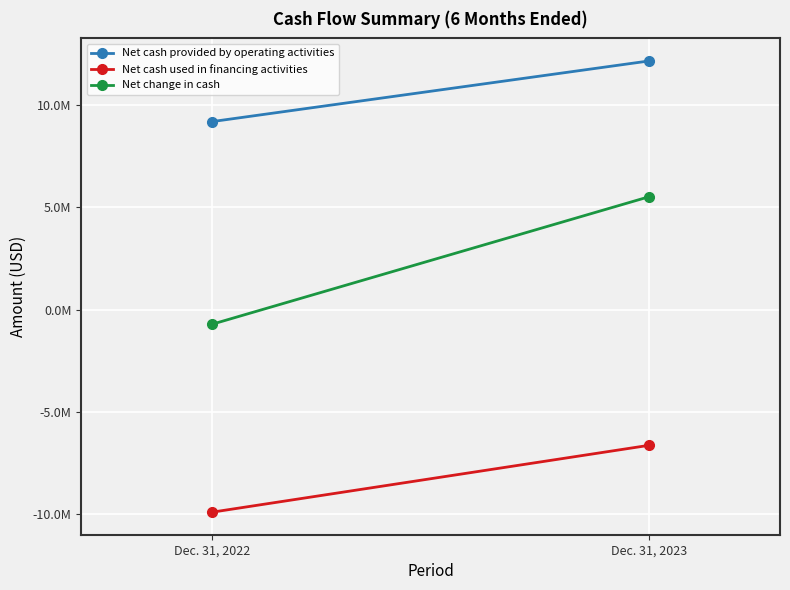

Where is Net cash provided by operating activities nearest to the value 10670100?

Dec. 31, 2022